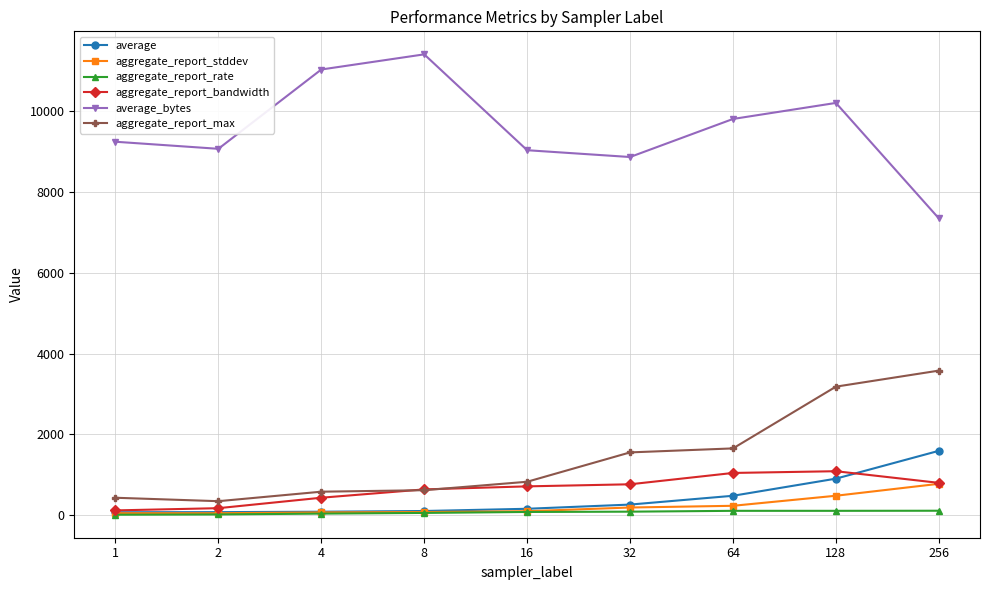

Which series changed the most between 128 and 256?

average_bytes